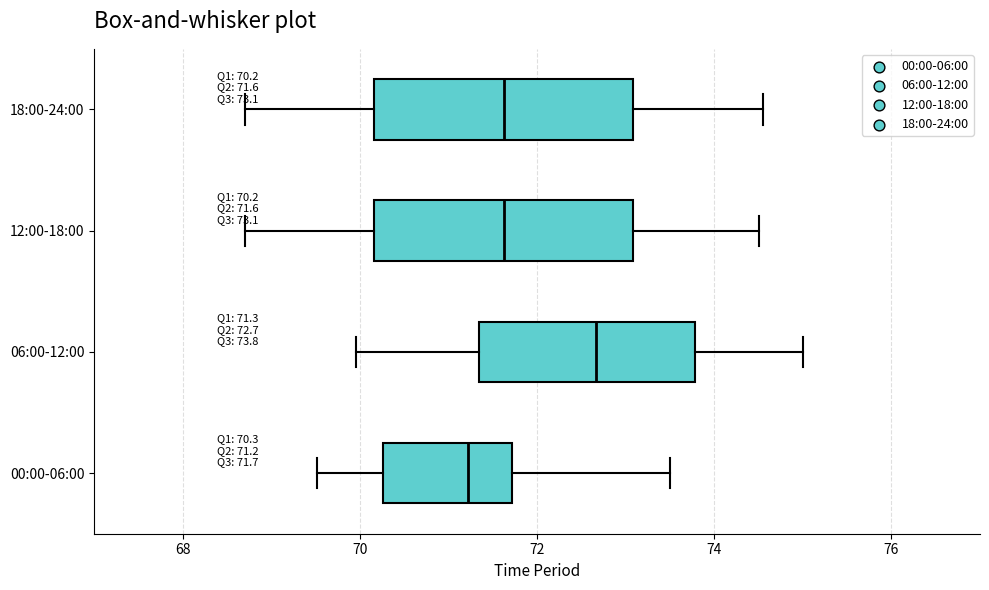

Which box has the furthest to the left median line?

00:00-06:00